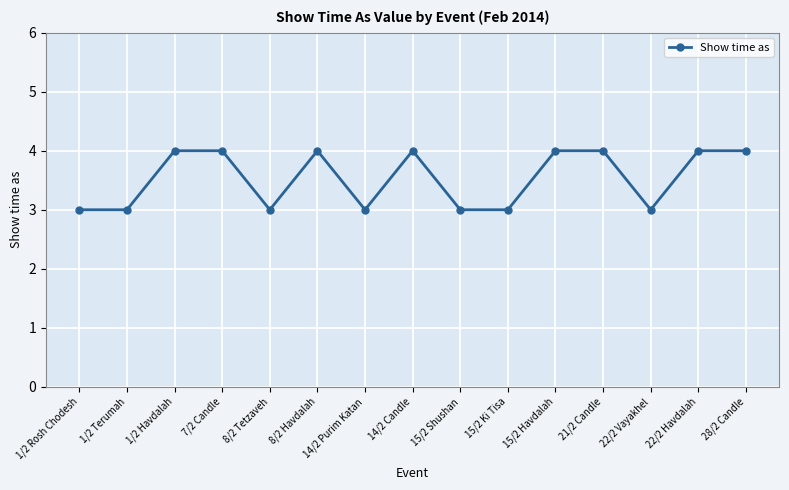

What is the label of the 5th point from the right?

15/2 Havdalah